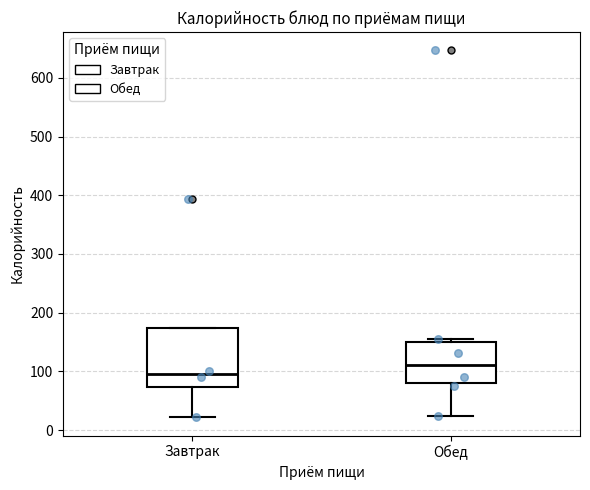

Where is the lower edge of the box for Обед on the y-axis? The values are not printed on the chart, so give them approximately, as read against the axis.

80